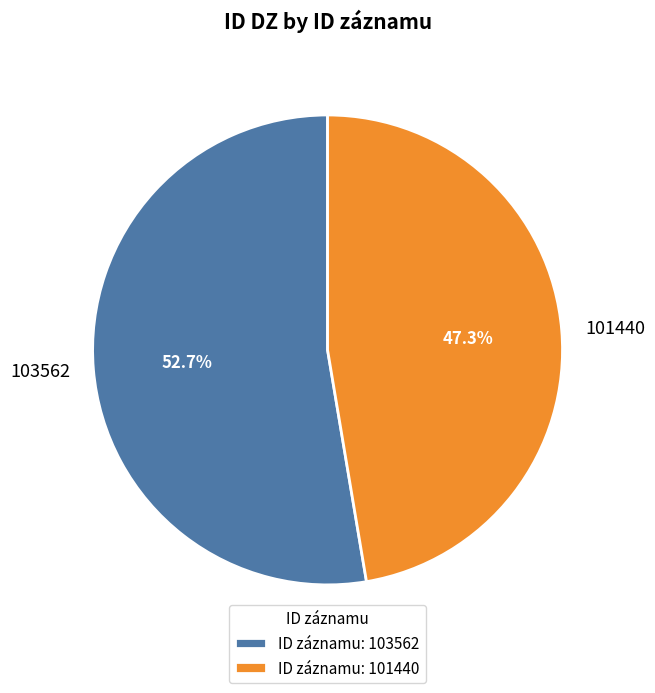

How many slices are in this pie chart?

2